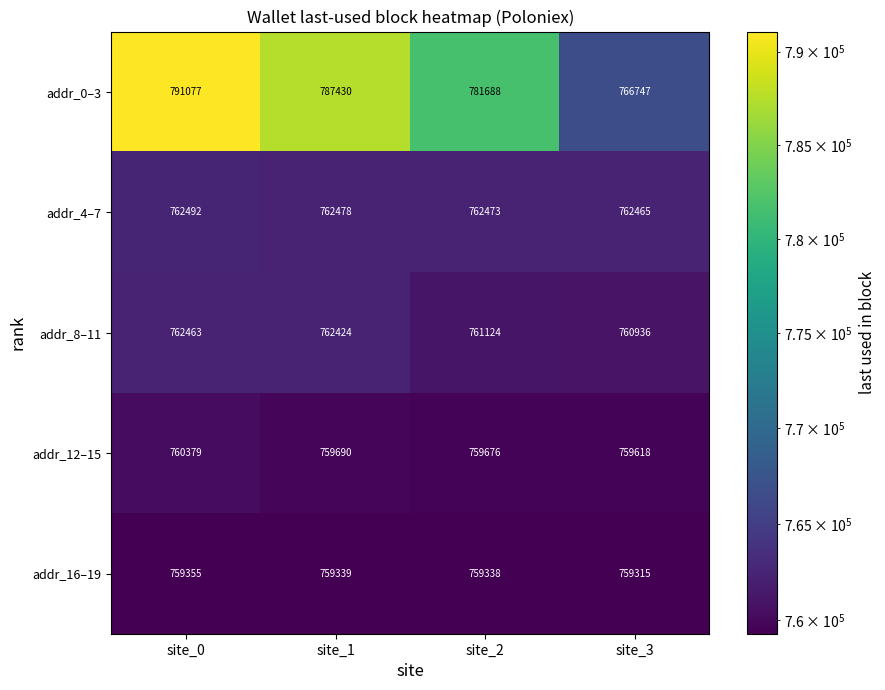

The value of addr_0–3 at site_2 is 781688. True or false?

True